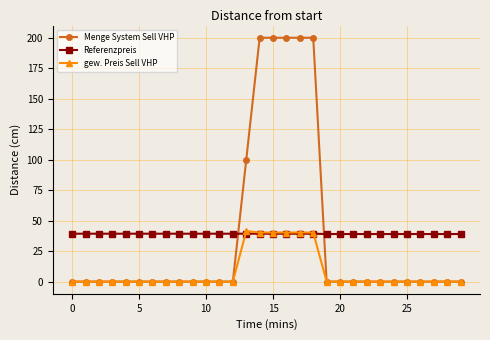

At how many categories does at least one series exceed 174?

5